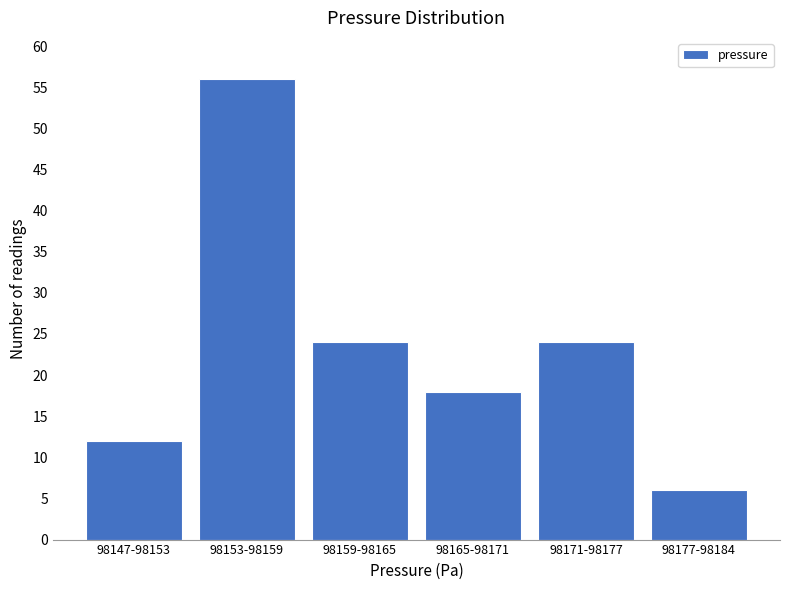

Reading left to right, what are all the values shown in this chart?

12	56	24	18	24	6